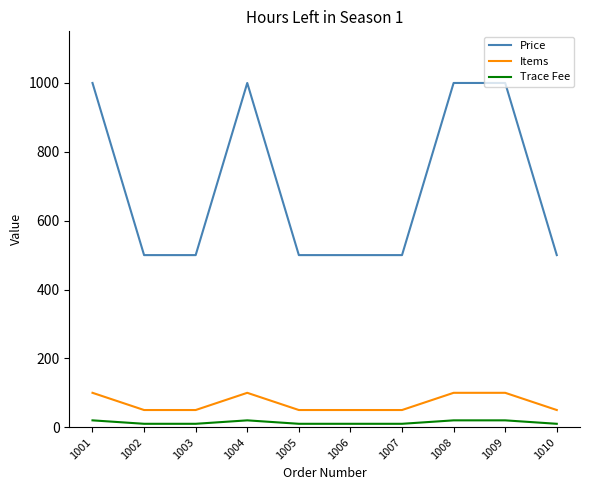

Reading left to right, transcribe all the data shown in this chart.

Price: 1001=1000	1002=500	1003=500	1004=1000	1005=500	1006=500	1007=500	1008=1000	1009=1000	1010=500
Items: 1001=100	1002=50	1003=50	1004=100	1005=50	1006=50	1007=50	1008=100	1009=100	1010=50
Trace Fee: 1001=20	1002=10	1003=10	1004=20	1005=10	1006=10	1007=10	1008=20	1009=20	1010=10